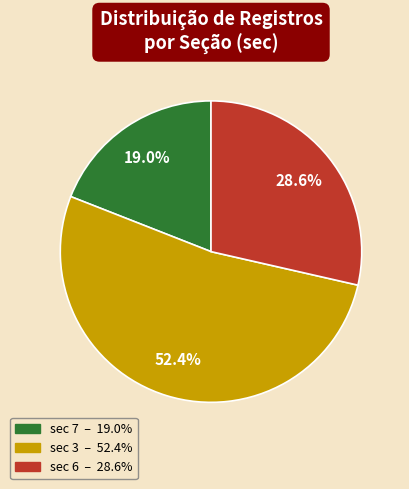

To the nearest percent, what is the difference between the largest and smallest slice percentages?

33%